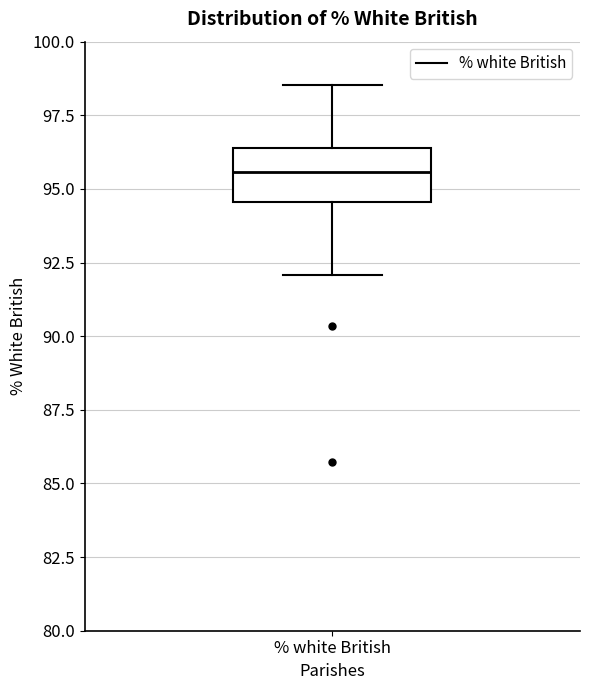

Where does the median line of the box for % white British sit on the y-axis? The values are not printed on the chart, so give them approximately, as read against the axis.

95.5